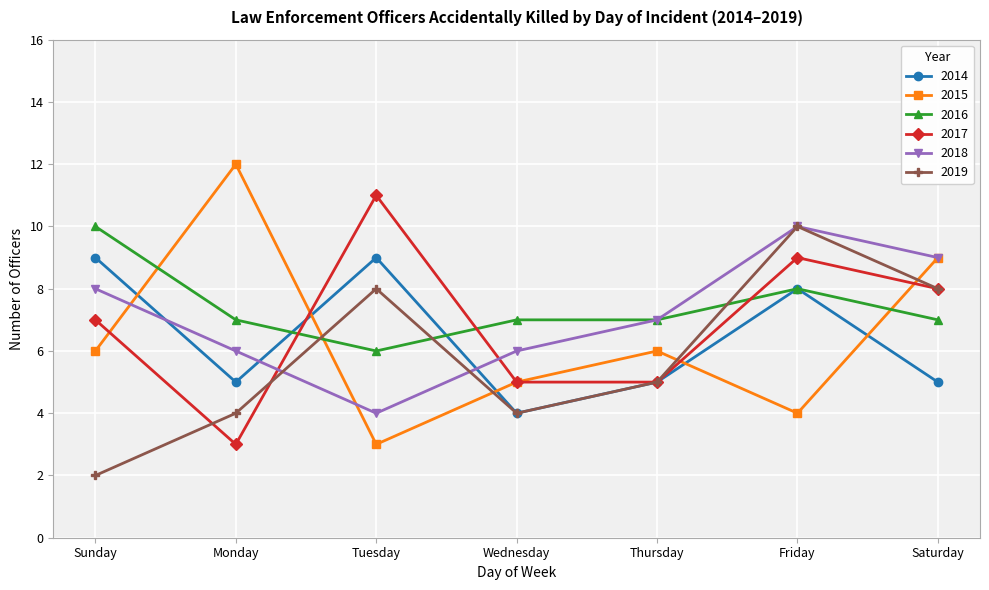

Which series changed the most between Sunday and Monday?

2015